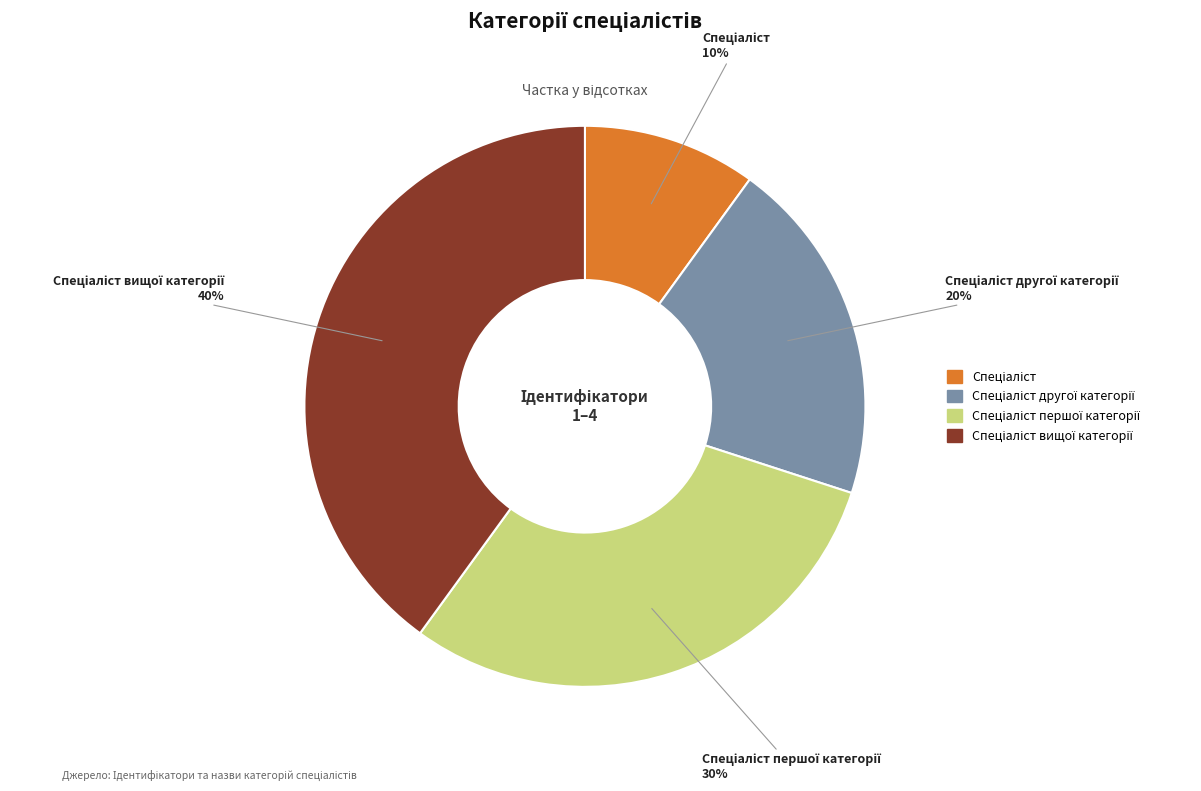

To the nearest percent, what is the average slice percentage?

25%